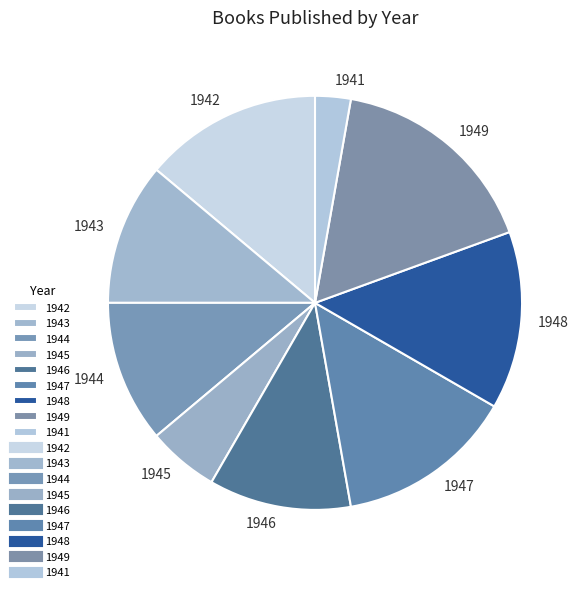

What is the smallest slice in the pie chart?

1941